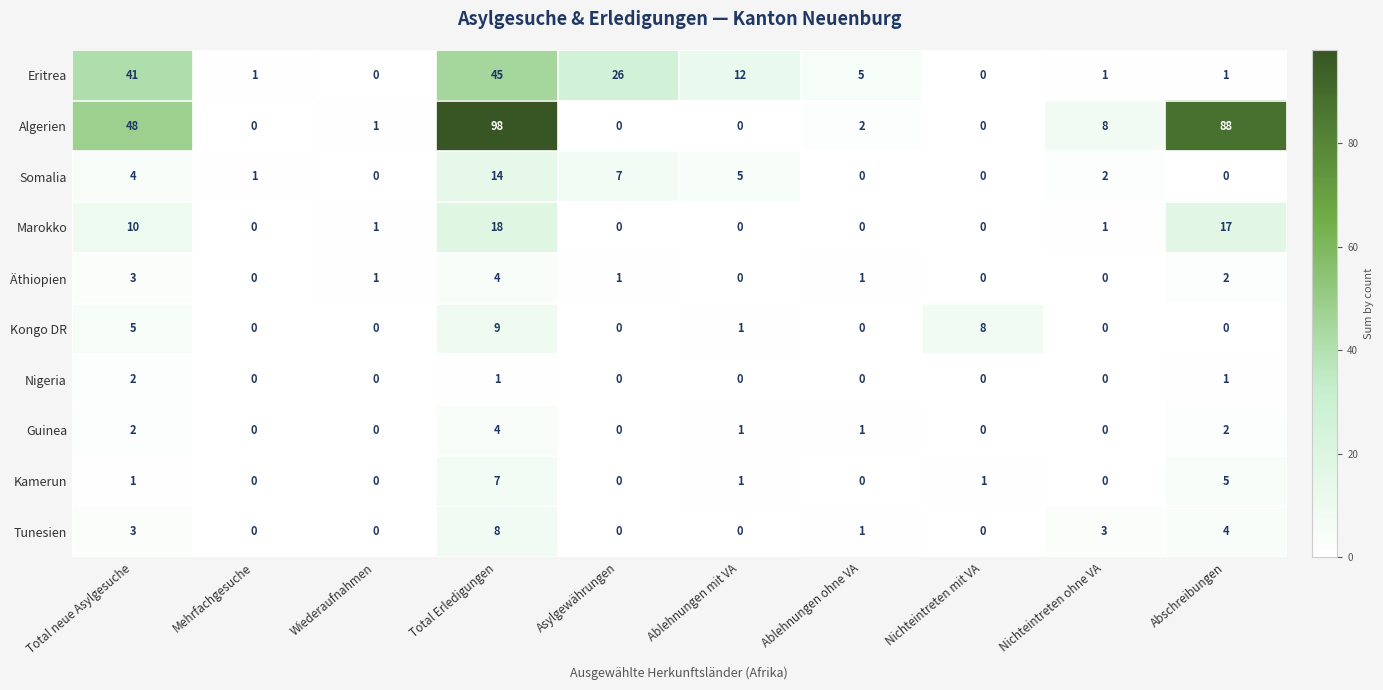

The Somalia series shows 0 at Abschreibungen. True or false?

True